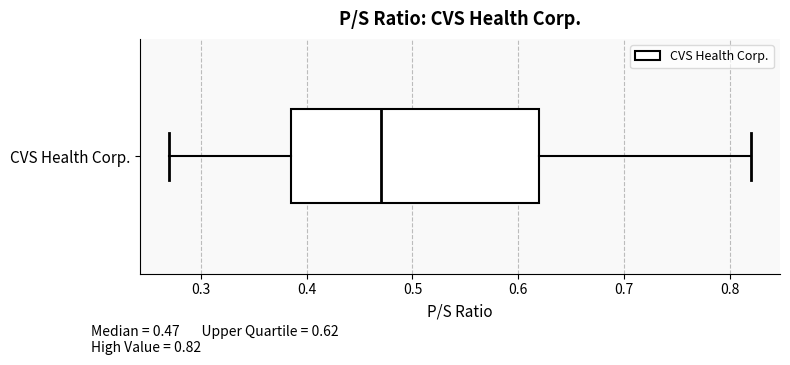

Where does the median line of the box for CVS Health Corp. sit on the x-axis? The values are not printed on the chart, so give them approximately, as read against the axis.

0.47